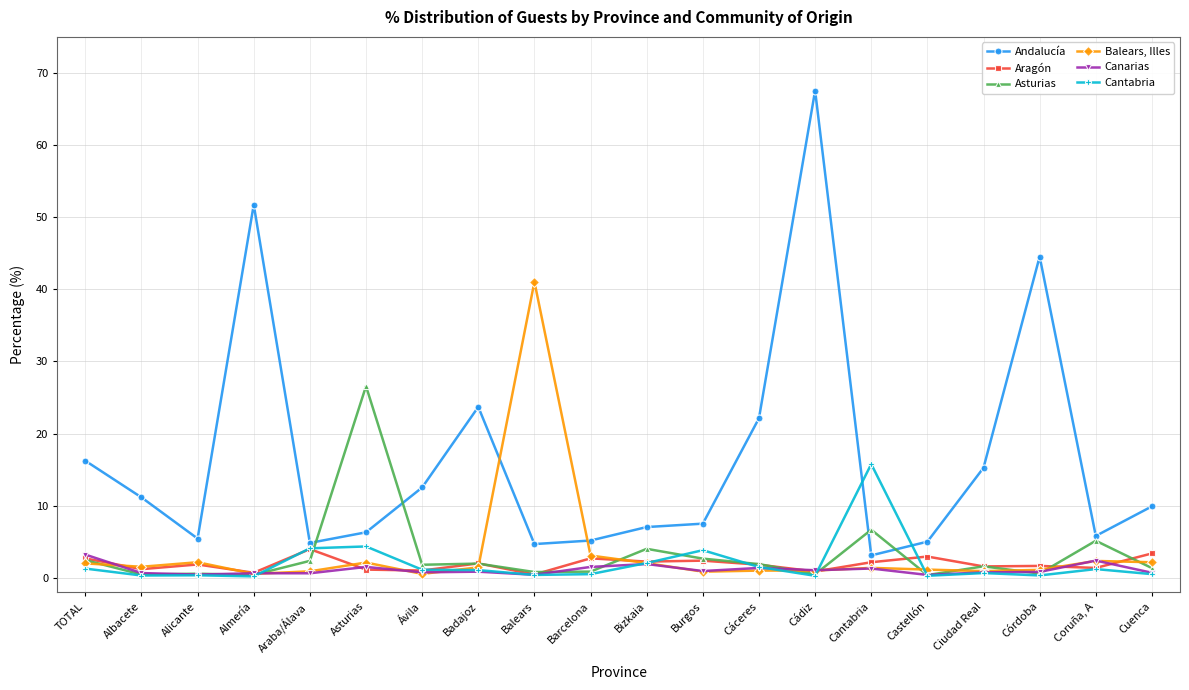

What is the average value of the Balears, Illes series?

3.5